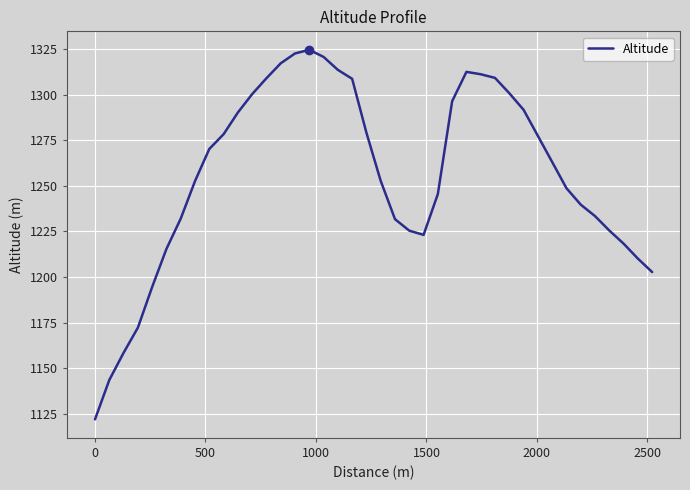

What is the minimum value shown in the chart?

1121.9